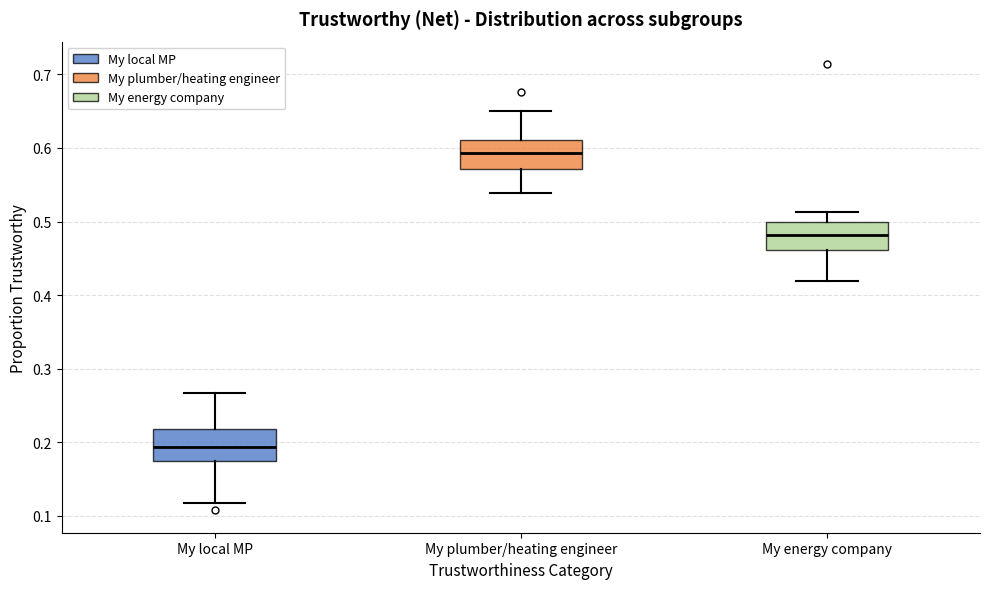

Reading left to right, read every box against the y-axis: the position of its median line, the range the box covers, and the ends of its whiskers. The values are not printed on the chart, so give them approximately, as read against the axis.

My local MP: median 0.19, box 0.17 to 0.22, whiskers 0.12 to 0.27
My plumber/heating engineer: median 0.59, box 0.57 to 0.61, whiskers 0.54 to 0.65
My energy company: median 0.48, box 0.46 to 0.50, whiskers 0.42 to 0.51